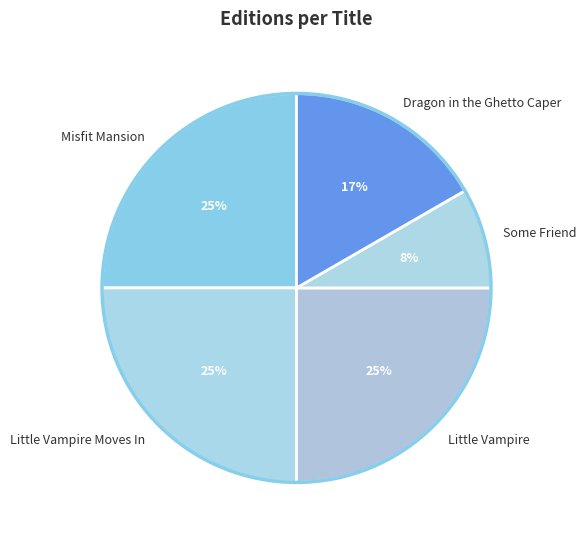

What percentage is the Little Vampire Moves In slice, to the nearest percent?

25%